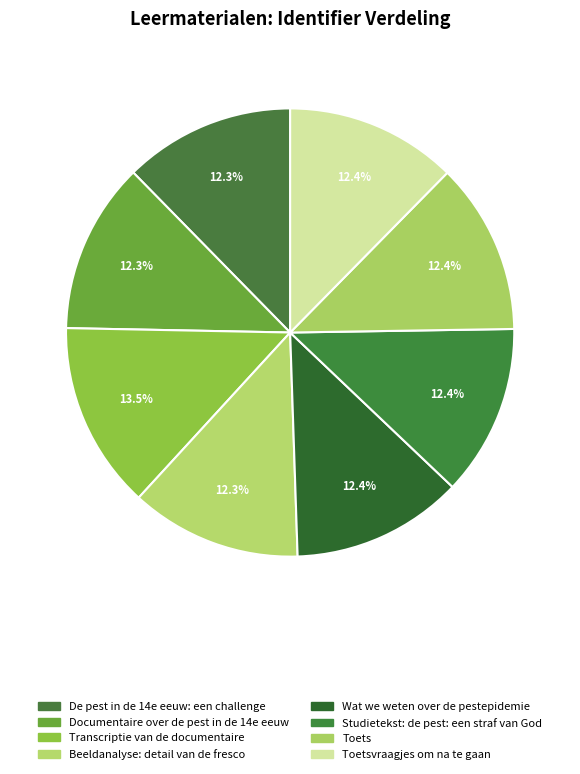

The Wat we weten over de pestepidemie slice represents 27% of the pie. True or false?

False